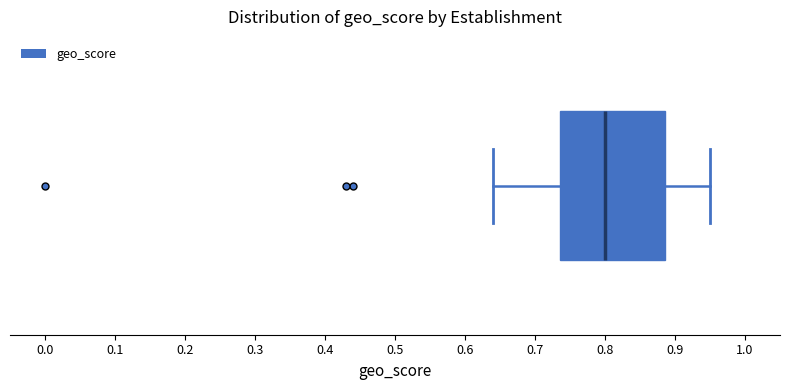

Read this box plot against the x-axis: the position of the median line, the range covered by the box, and the ends of both whiskers. The values are not printed on the chart, so give them approximately, as read against the axis.

median 0.80, box 0.74 to 0.89, whiskers 0.64 to 0.95